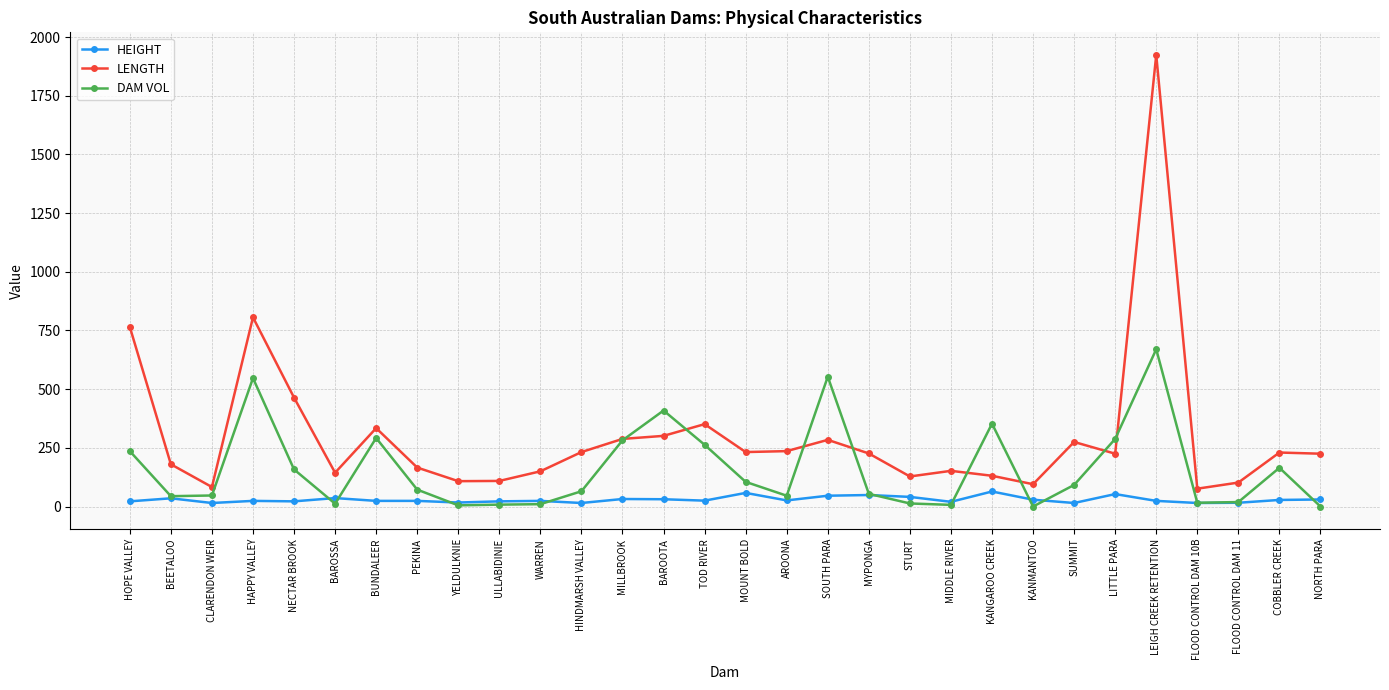

Which category has the highest value in the DAM VOL series?

LEIGH CREEK RETENTION